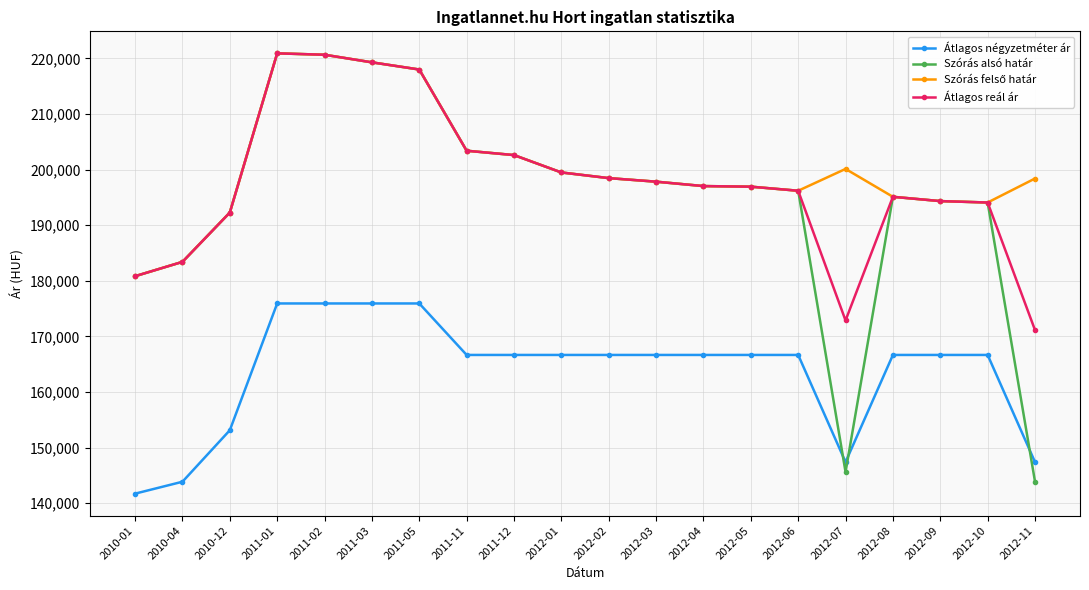

The value of Szórás alsó határ at 2011-02 is 220654. True or false?

True